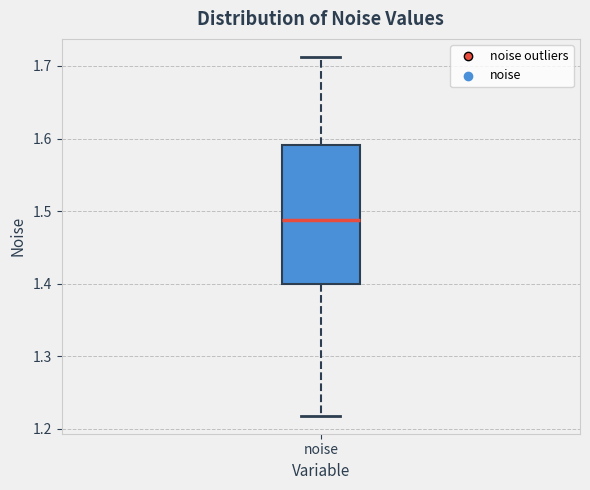

Transcribe this box plot: give where the median line is, the range the box spans, and where the two whiskers end, as read against the y-axis. The values are not printed on the chart, so give them approximately, as read against the axis.

median 1.49, box 1.40 to 1.59, whiskers 1.22 to 1.71